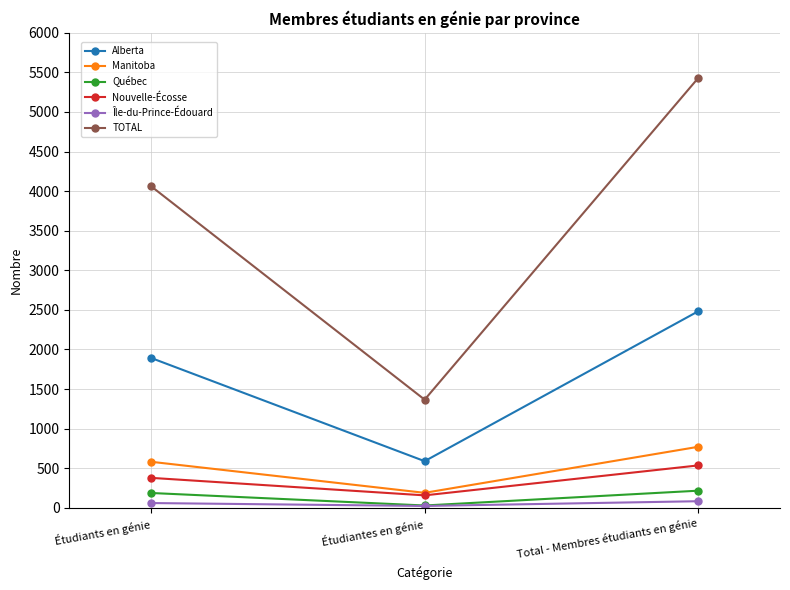

Which series has the largest total across all categories?

TOTAL